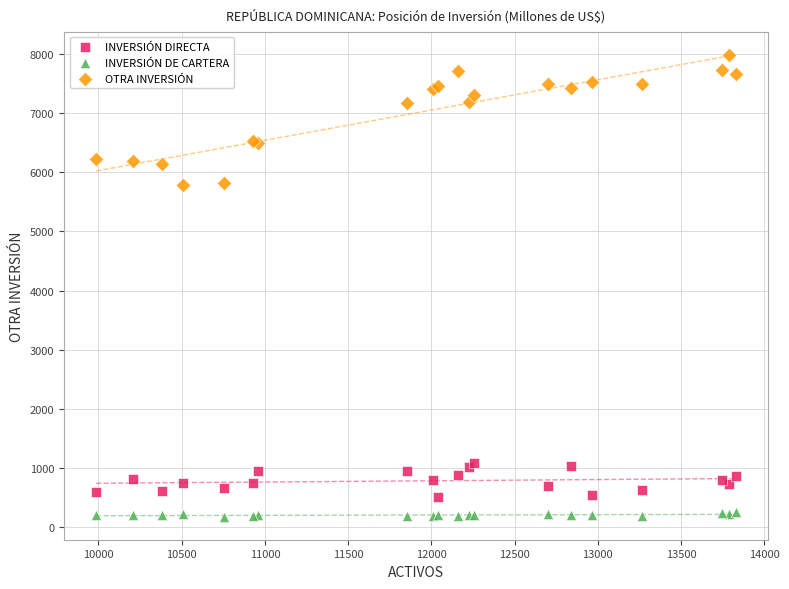

Which series reaches the maximum Y coordinate?

OTRA INVERSIÓN